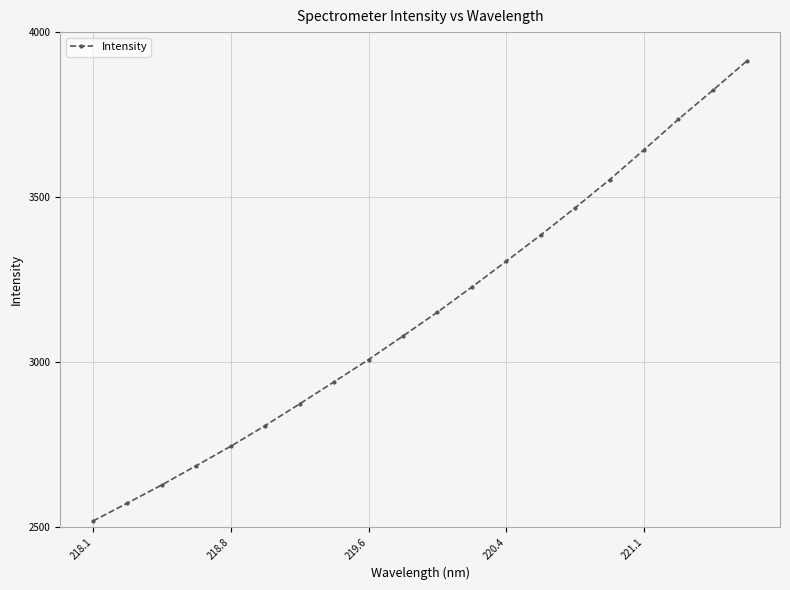

What is the minimum value shown in the chart?

2518.0